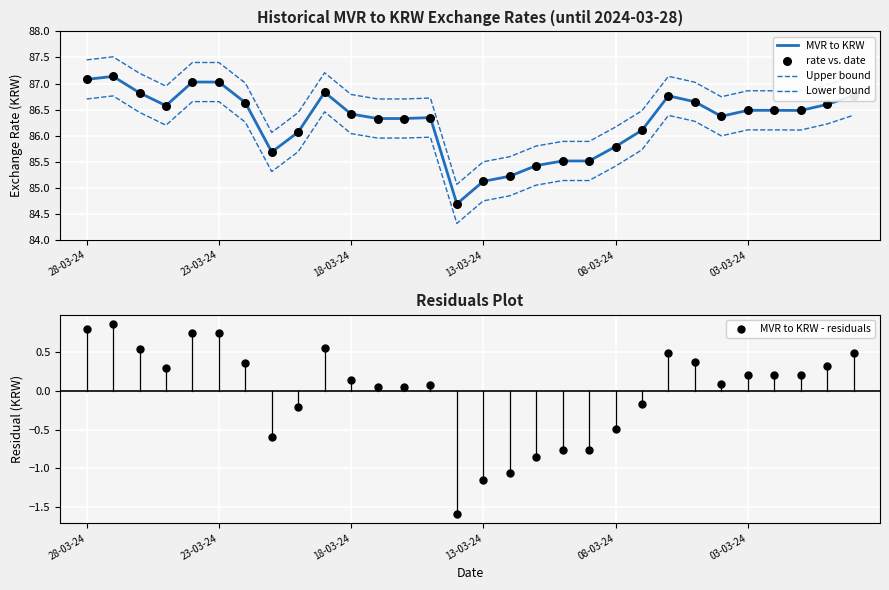

What are all the series names shown in the legend?

MVR to KRW, Upper bound, Lower bound, rate vs. date, MVR to KRW - residuals